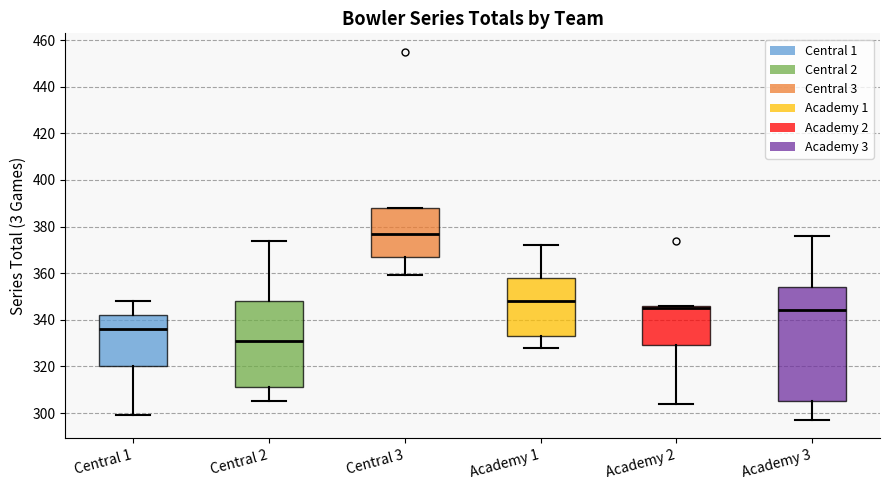

Which box's median line is the highest?

Central 3